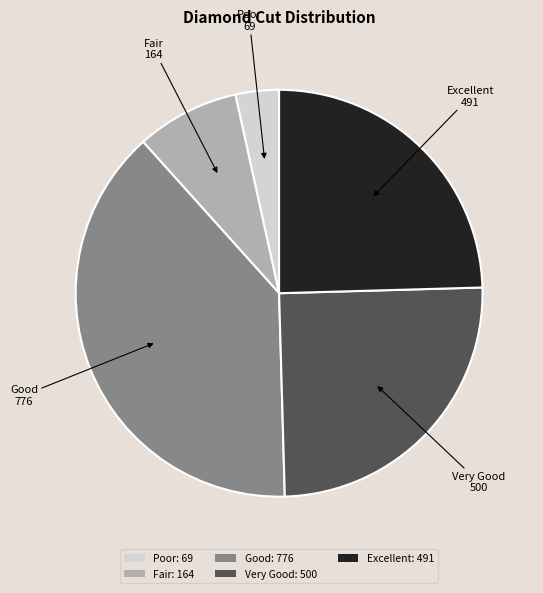

Do Fair and Good together represent more than half of the pie?

No